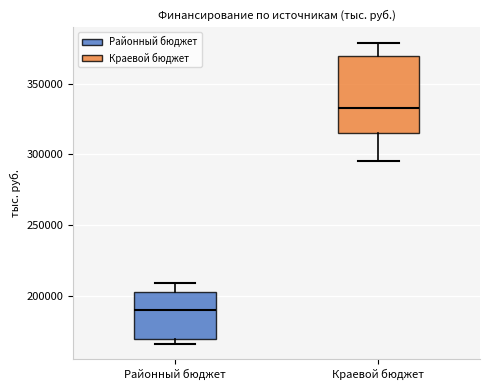

Which box is the tallest, from its lower edge to its upper edge?

Краевой бюджет